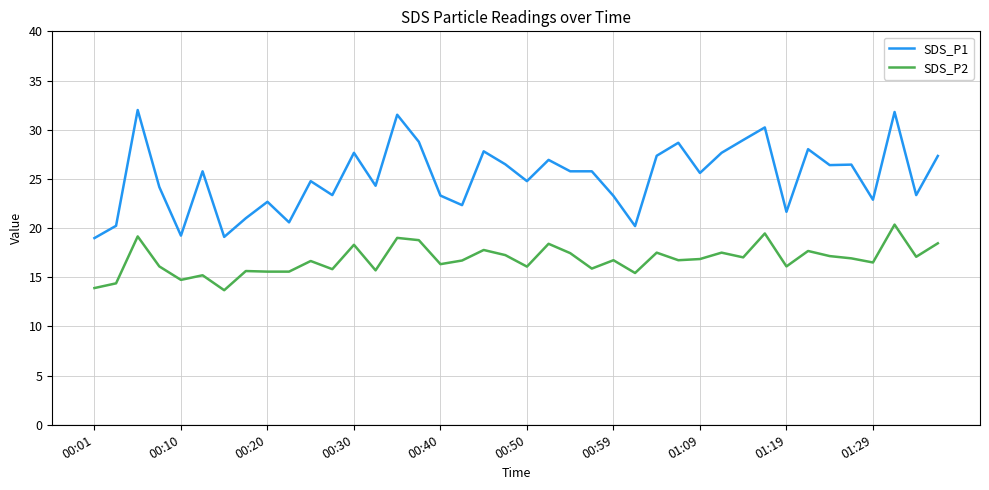

True or false: SDS_P2 and SDS_P1 intersect in this chart.

False